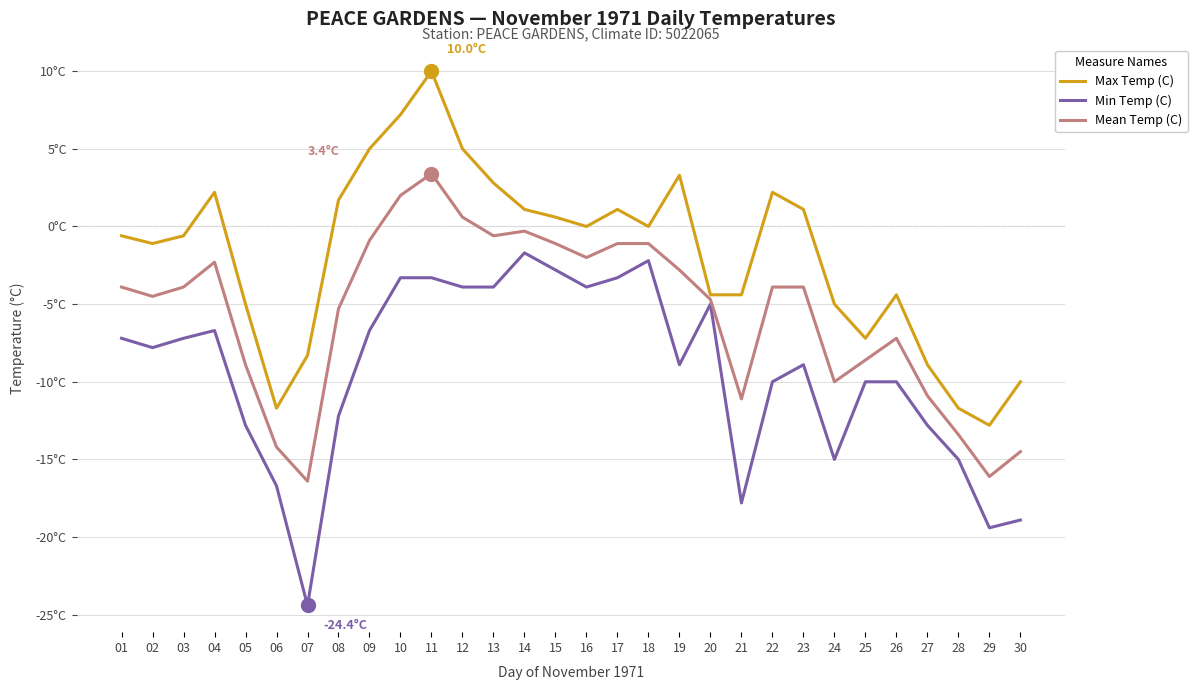

Does the chart have visible grid lines?

Yes